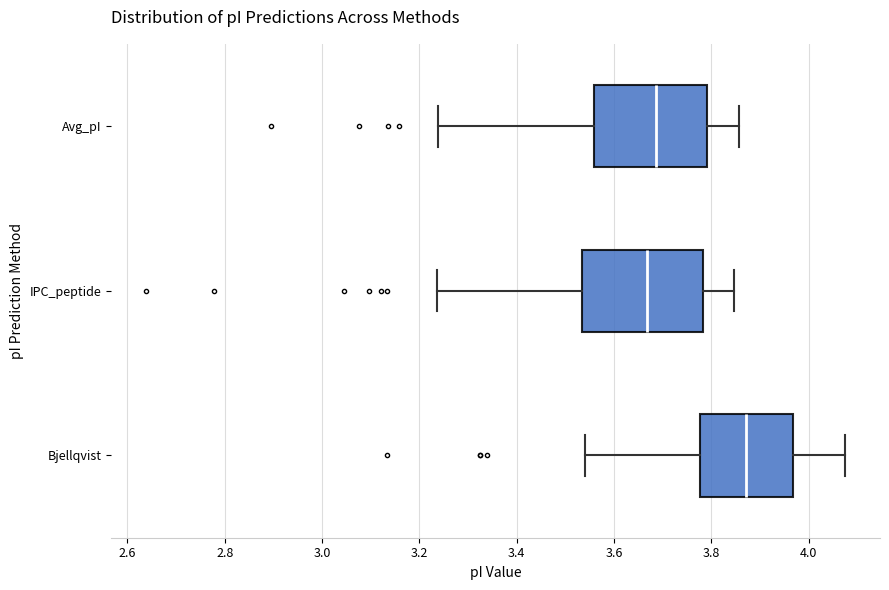

Where is the left edge of the box for Avg_pI on the x-axis? The values are not printed on the chart, so give them approximately, as read against the axis.

3.56